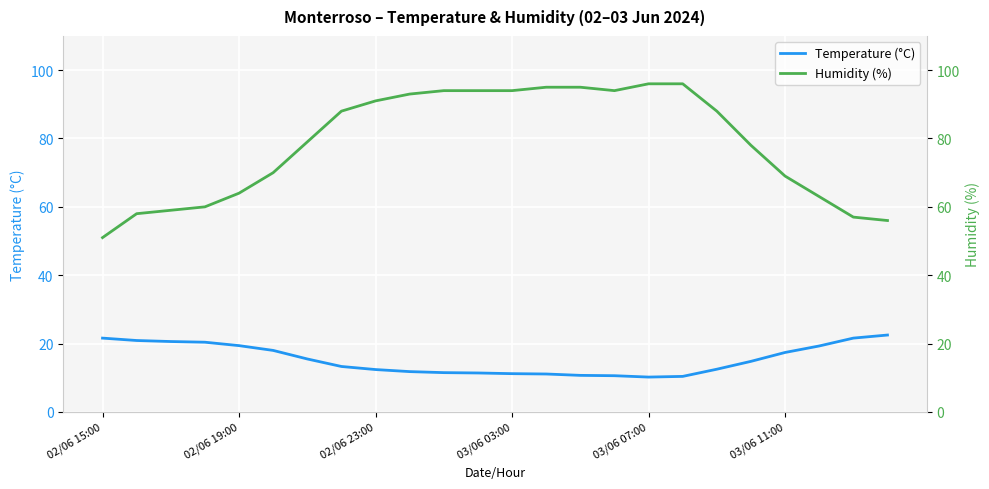

The Temperature (°C) series shows 11.5 at 10. True or false?

True